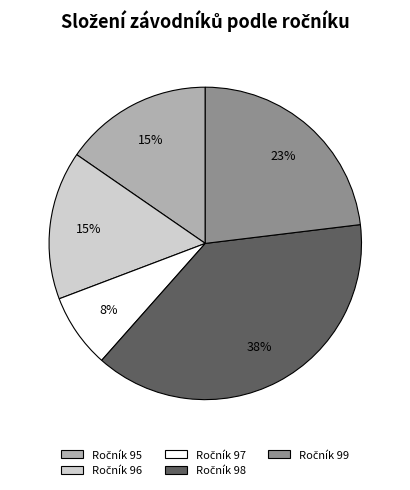

Is there a majority slice in this chart?

No